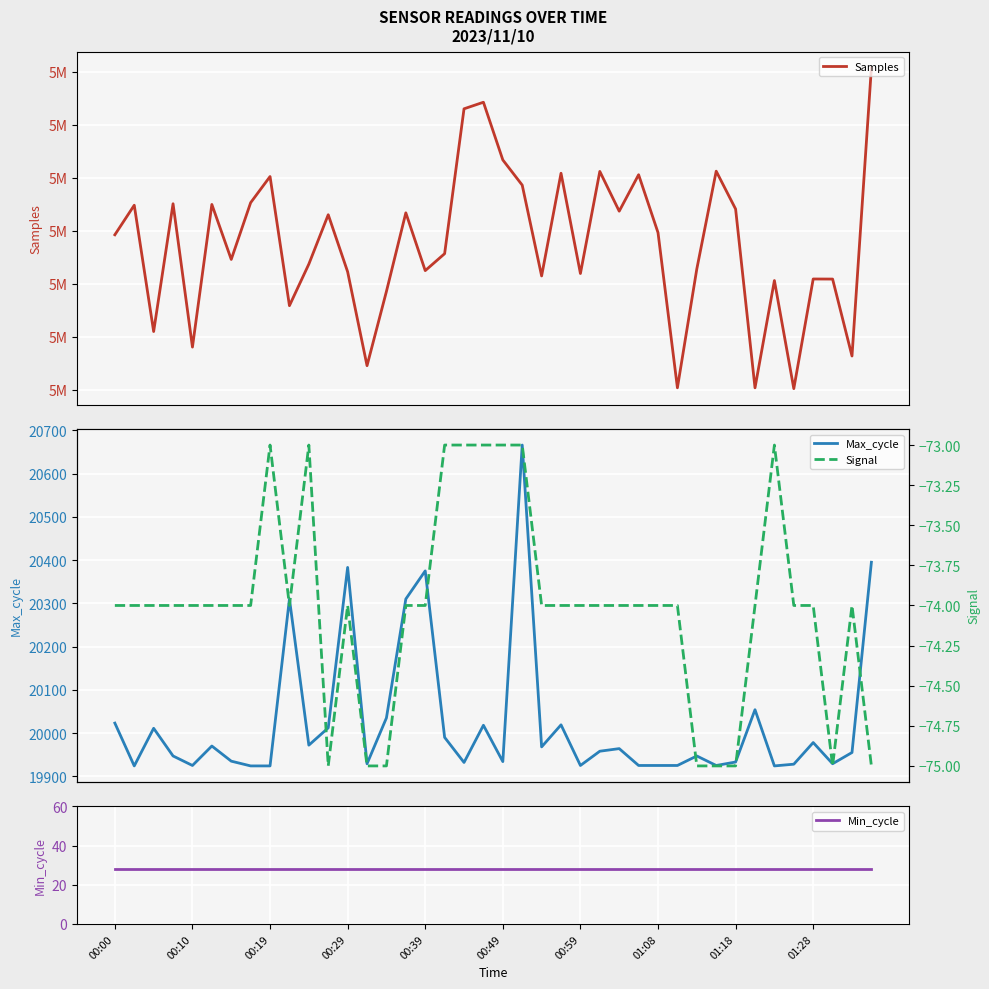

Which category has the lowest value across all series?

11